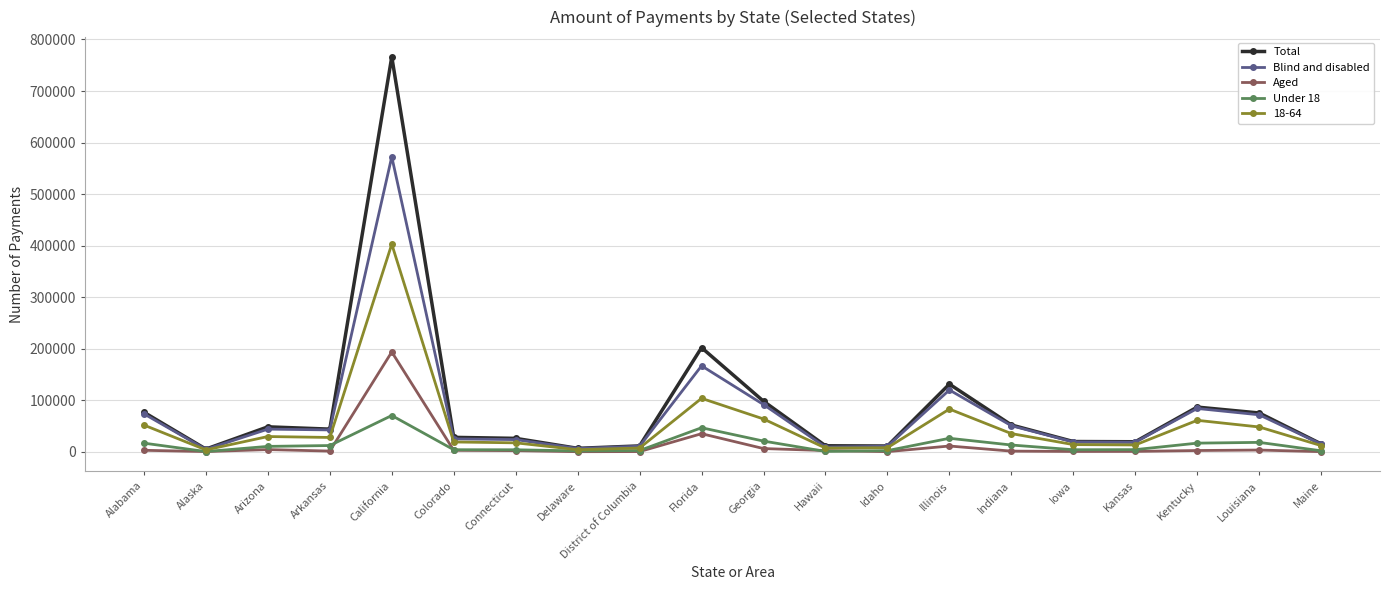

List the series in order of their peak value, lowest first.

Under 18, Aged, 18-64, Blind and disabled, Total